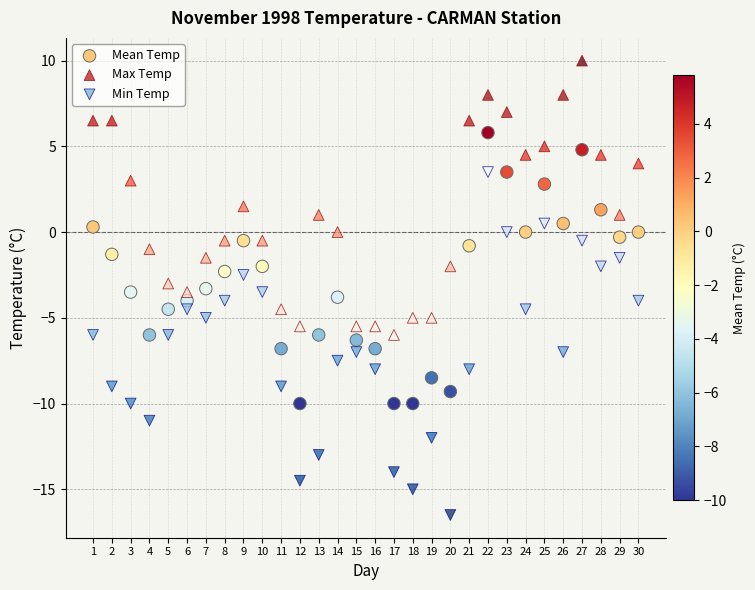

What is the X range (max minus min) for the scatter plot?

29.0